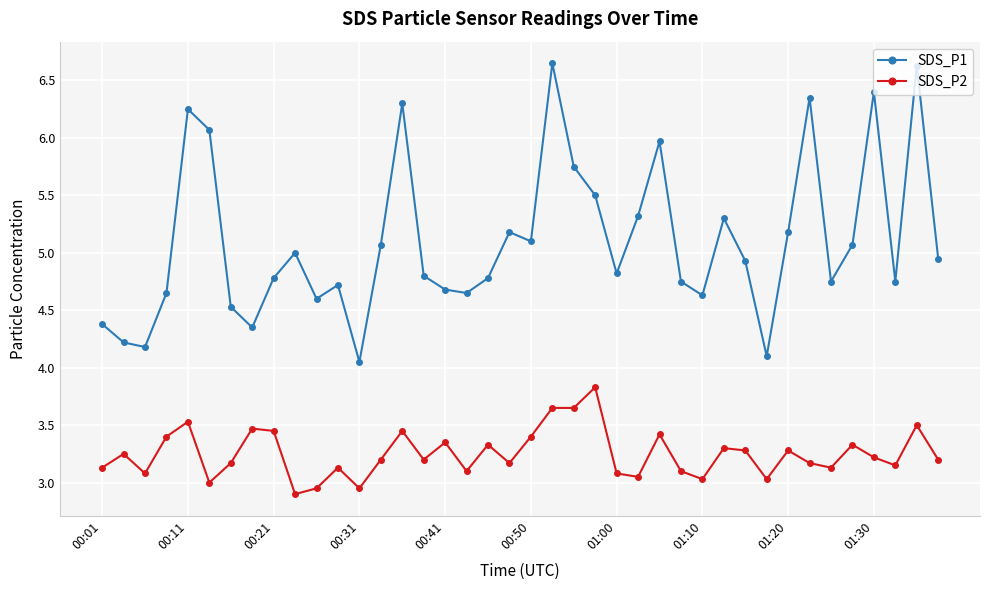

Which series has the largest range (max minus min)?

SDS_P1